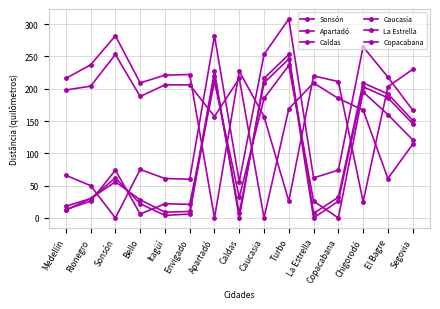

How many lines are shown in the chart?

6